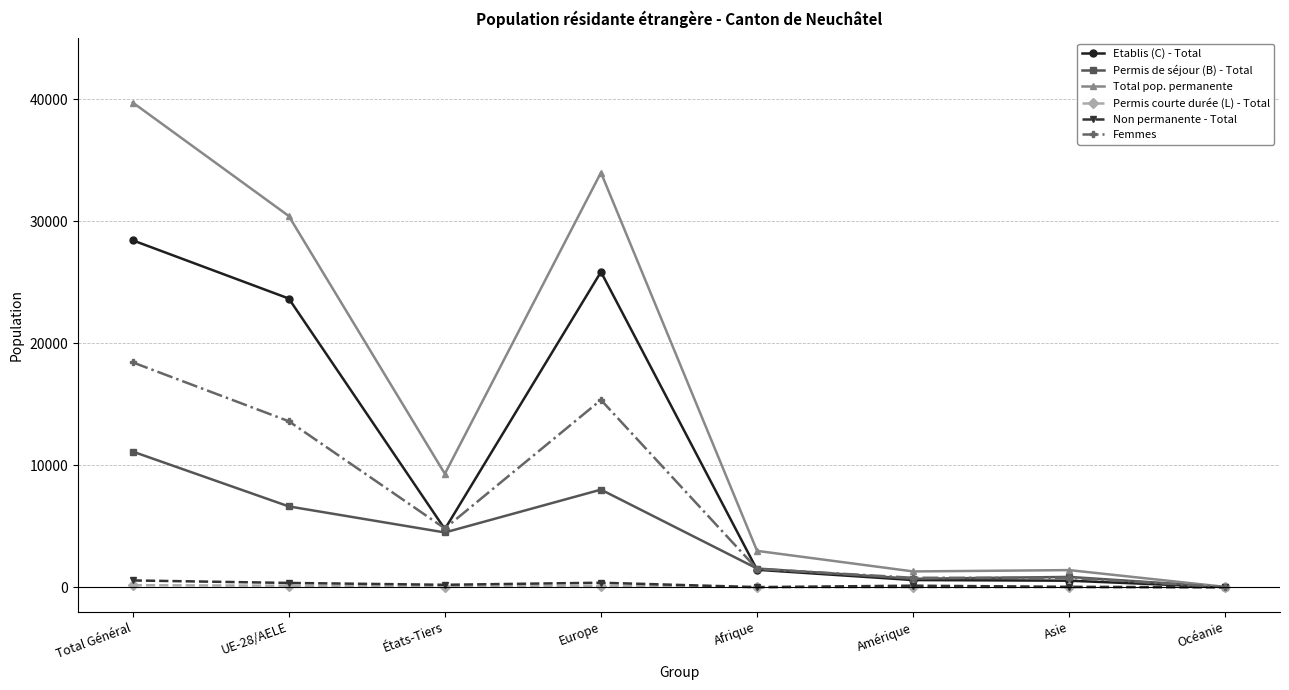

The value of Femmes at Océanie is 16. True or false?

True